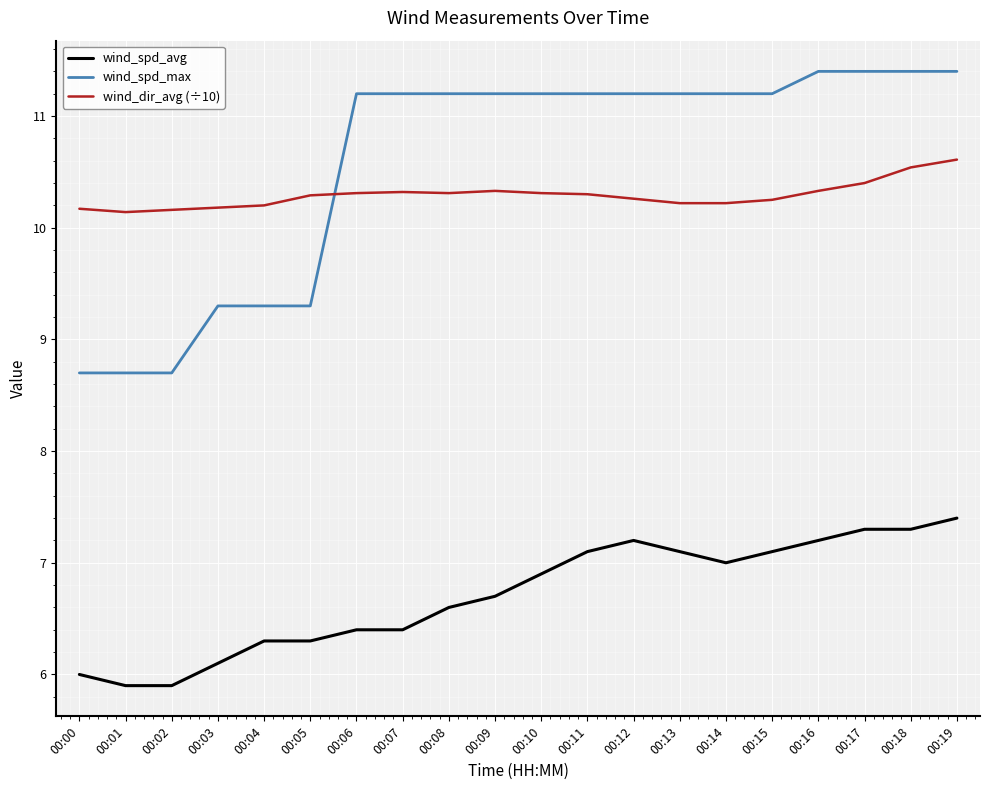

Which series has the widest spread of values?

wind_spd_max